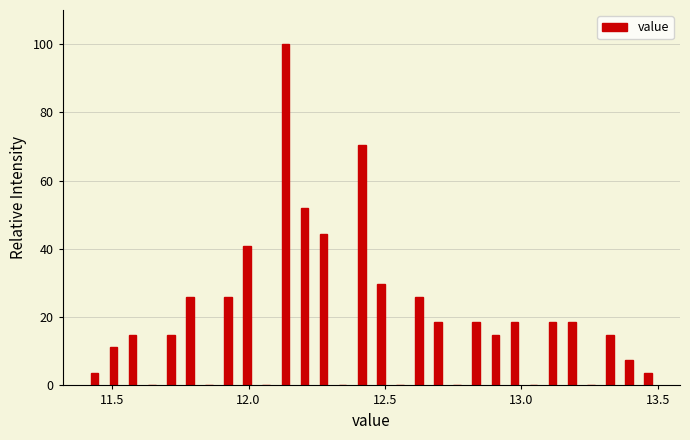

Read against the x-axis, roughly where is the centre of the tallest bar?

12.15